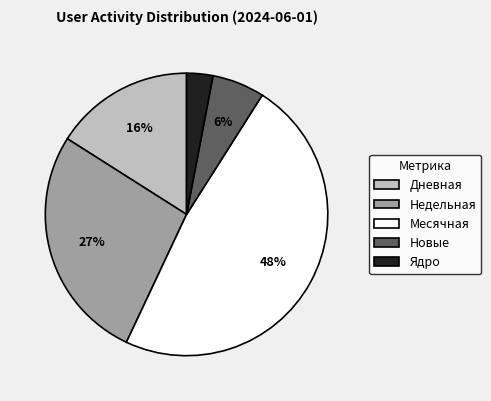

The Ядро slice represents 3% of the pie. True or false?

True